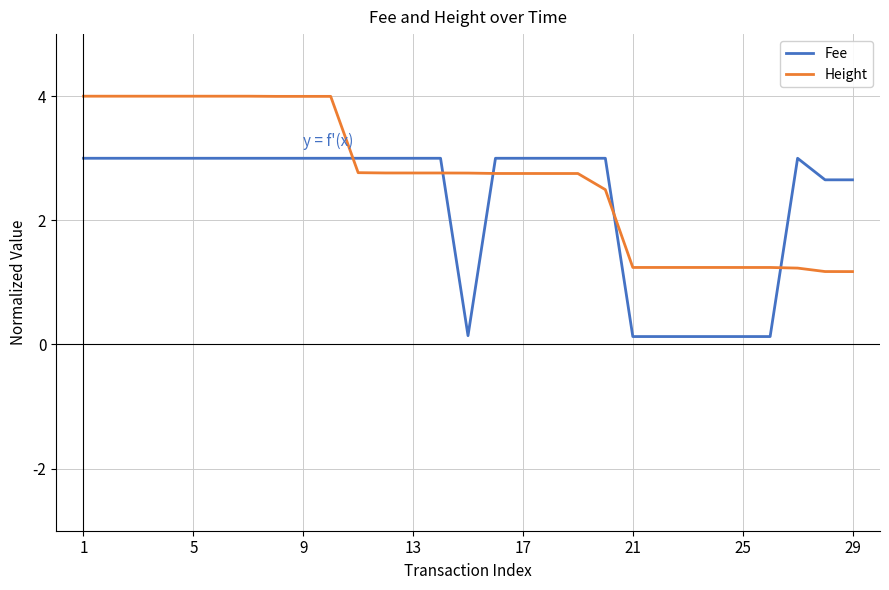

Does the chart display data point markers on the line(s)?

No